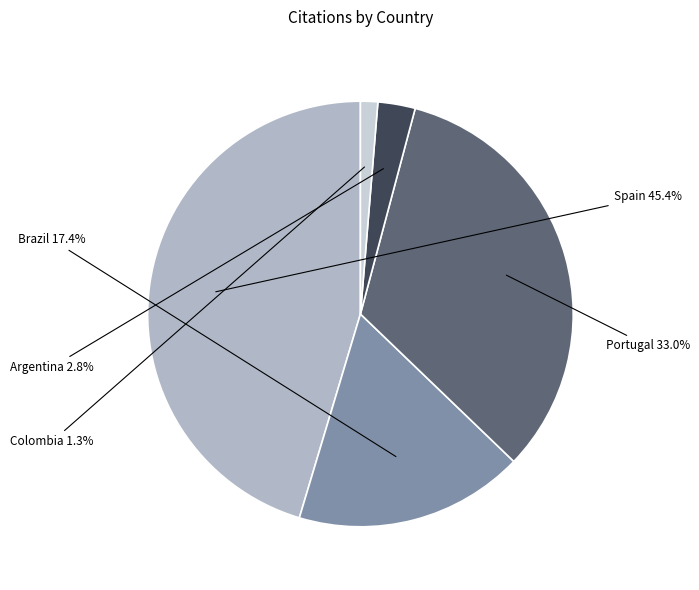

What is the largest slice in the pie chart?

Spain